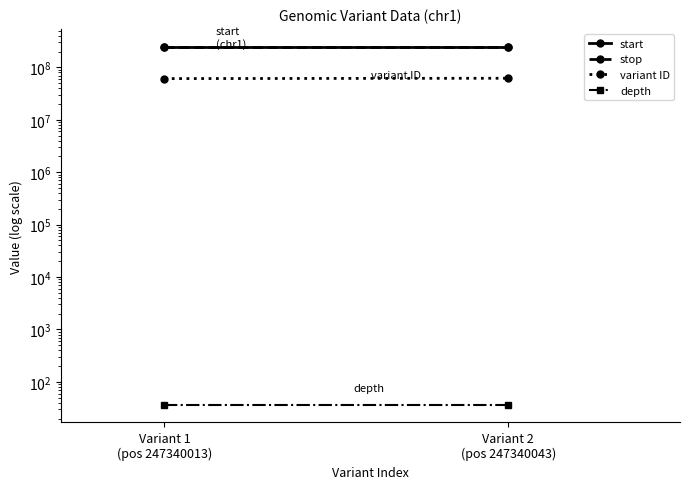

Is the value of stop at Variant 2
(pos 247340043) greater than the value of depth at Variant 2
(pos 247340043)?

Yes